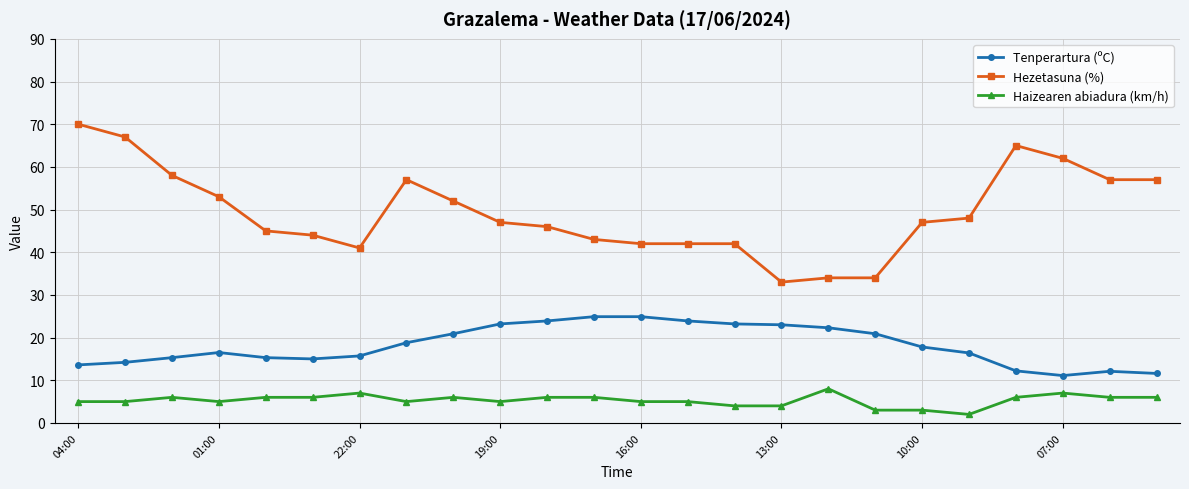

List the series in order of their peak value, highest first.

Hezetasuna (%), Tenperartura (ºC), Haizearen abiadura (km/h)